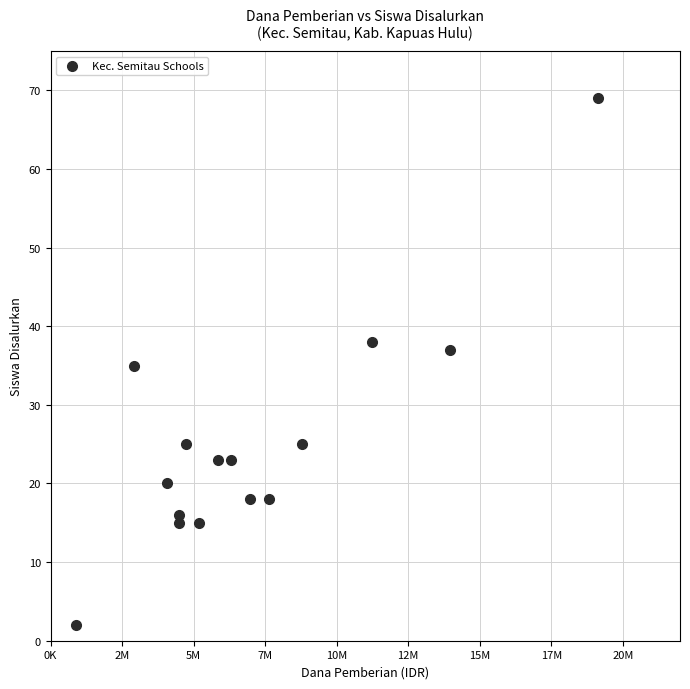

What is the range of X values (max minus min)?

18225000